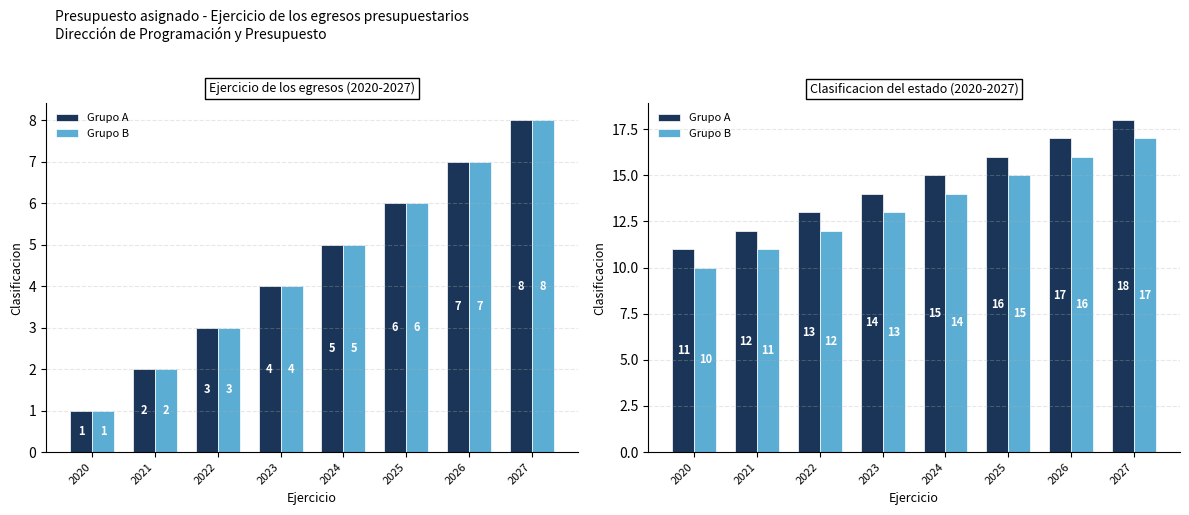

At 2027, list the series in order from largest to smallest.

Grupo A, Grupo B